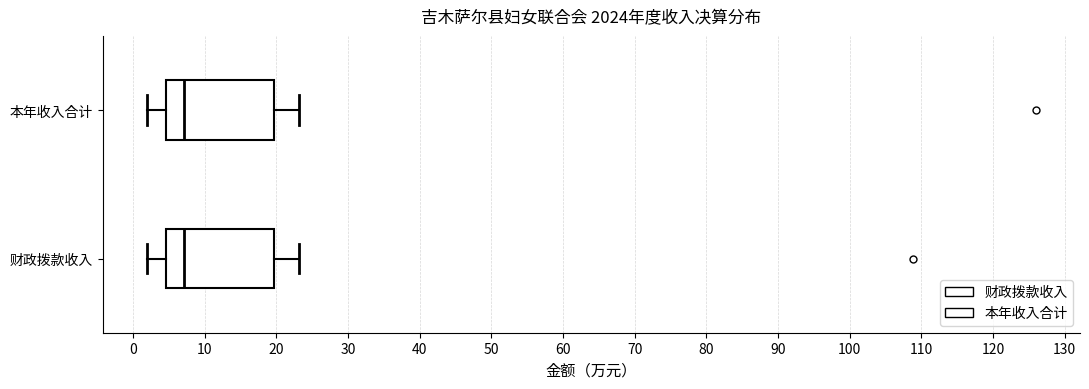

Where is the right edge of the box for 本年收入合计 on the x-axis? The values are not printed on the chart, so give them approximately, as read against the axis.

20